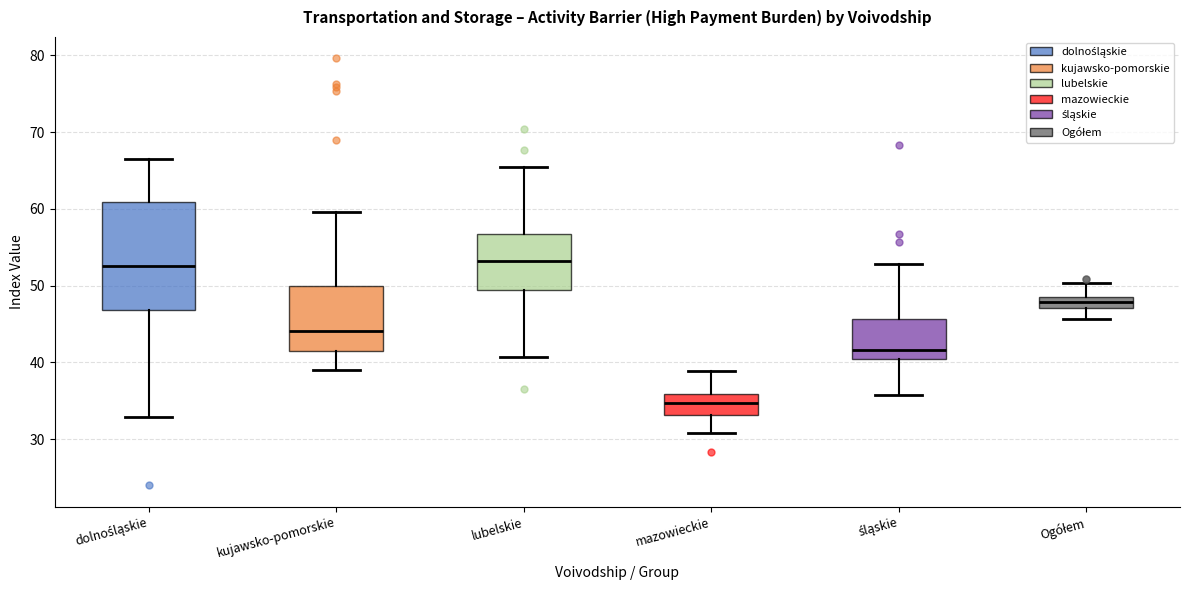

Which box has the lowest median line?

mazowieckie